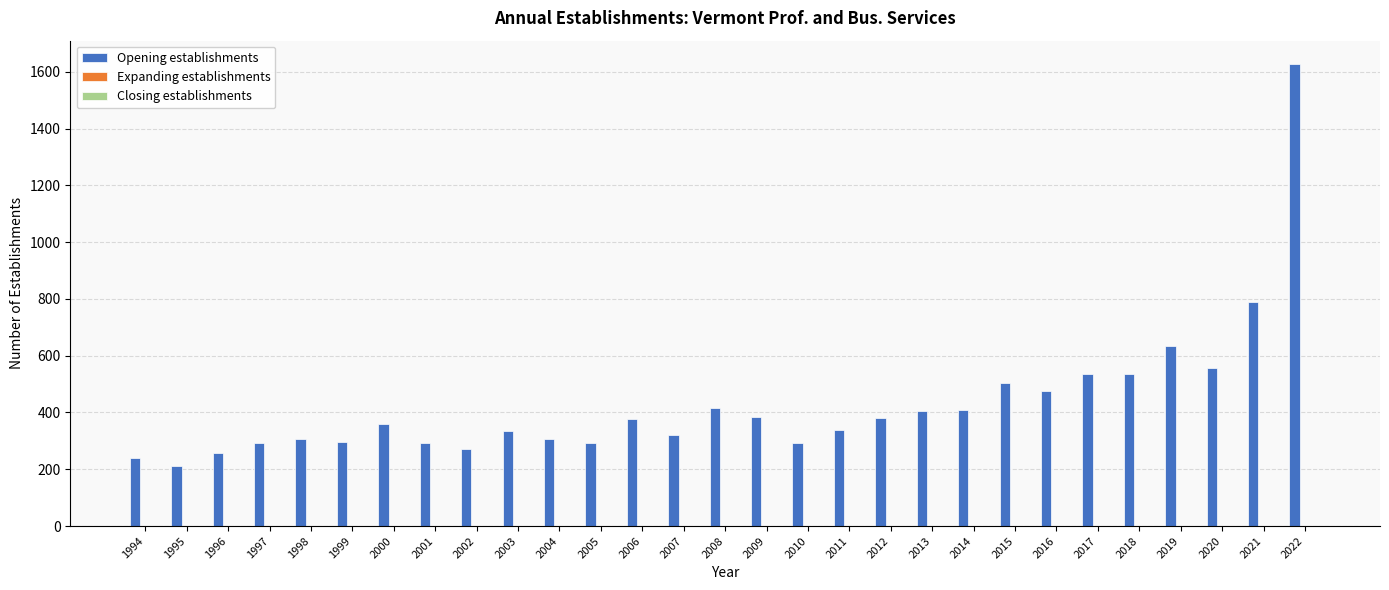

Count the number of data series in this chart.

1